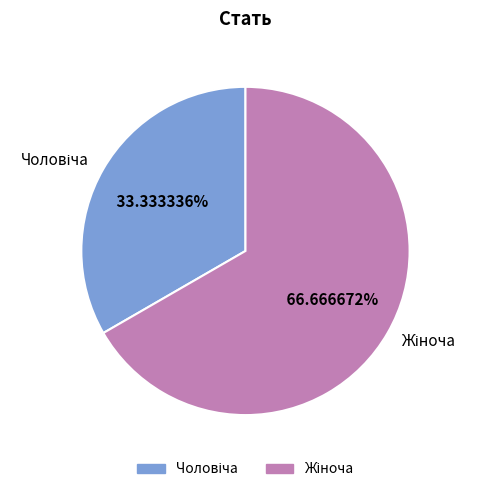

Does any single category account for the majority?

Yes